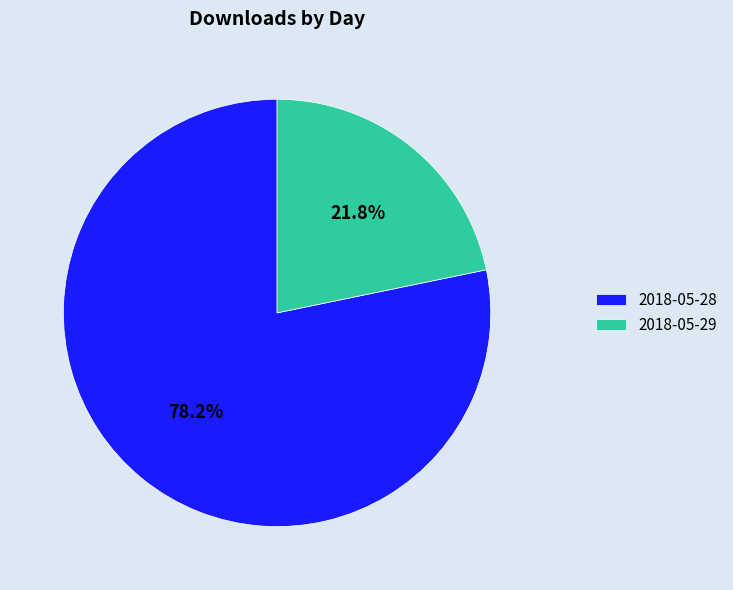

Approximately how many times larger is the value at 2018-05-28 compared to 2018-05-29?

3.6